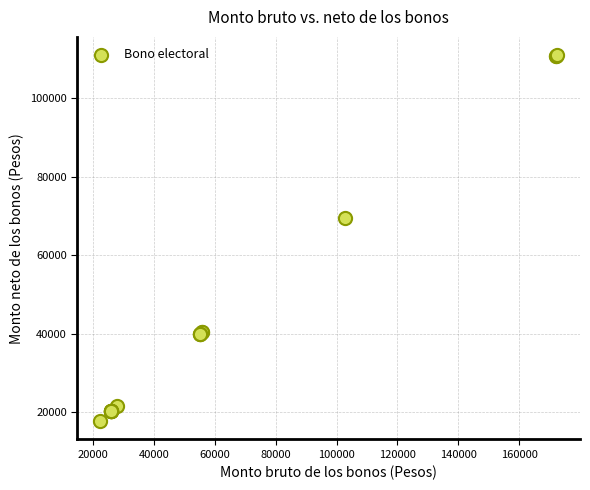

What Y value in the scatter plot is closest to 64300?

69534.4